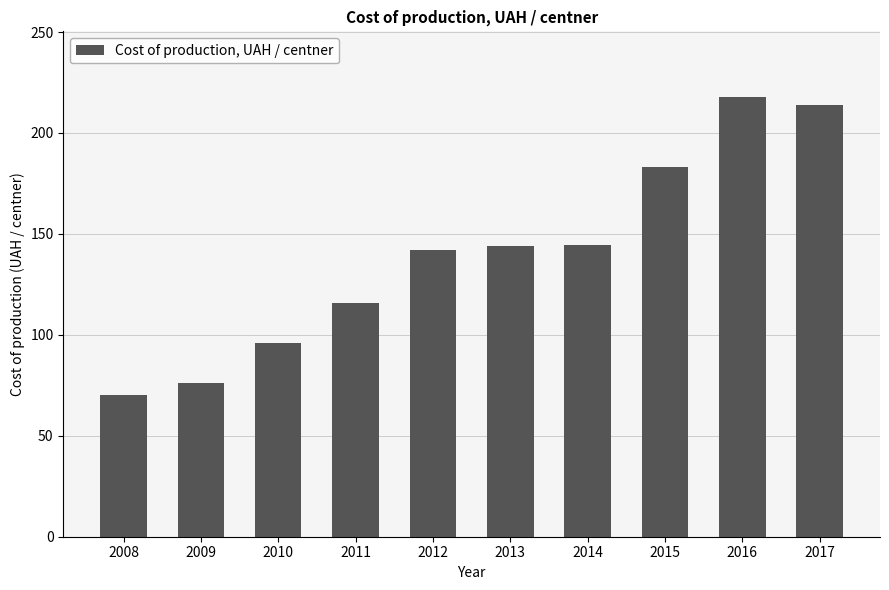

What is the ratio of the value at 2008 to the value at 2013?

0.5